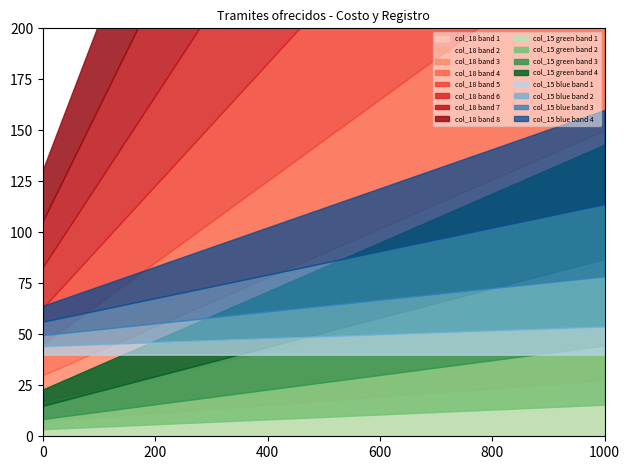

How many categories are shown in the chart?

9